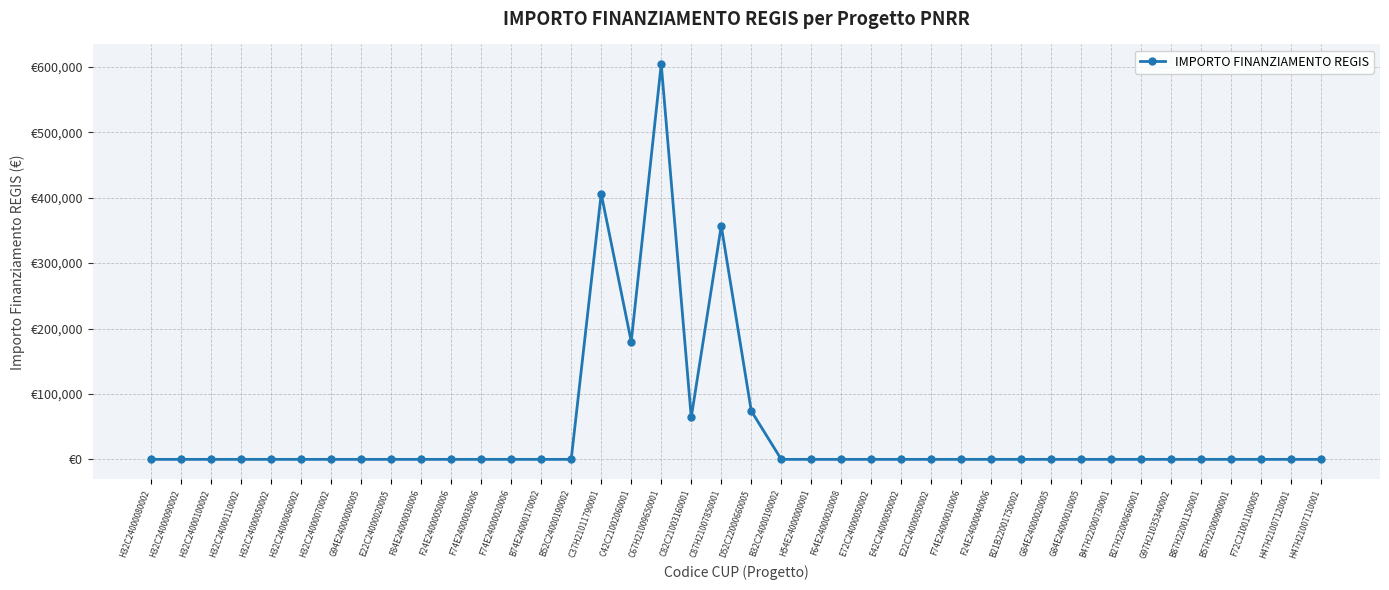

What is the greatest value displayed?

603970.3